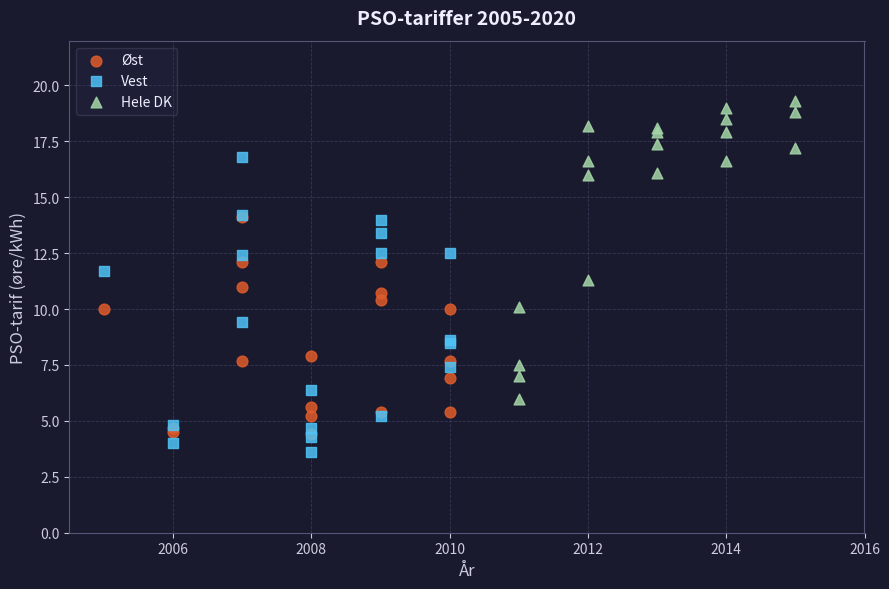

Which series contains the highest Y value?

Hele DK